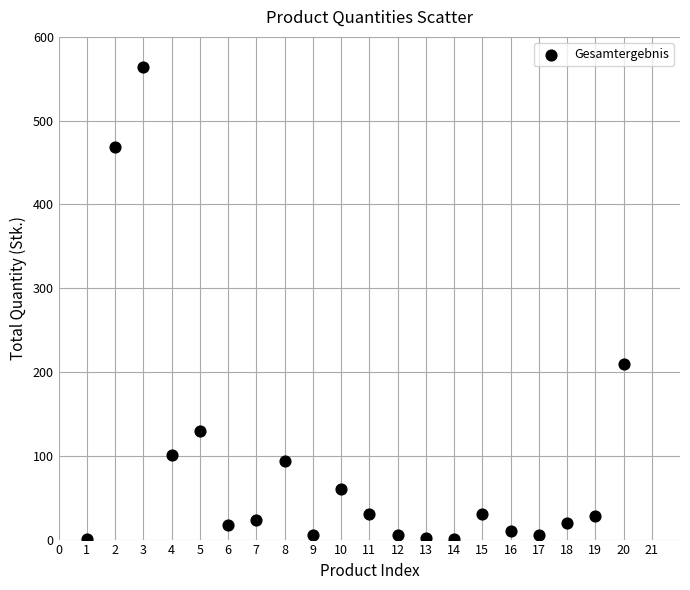

What is the range of X values (max minus min)?

19